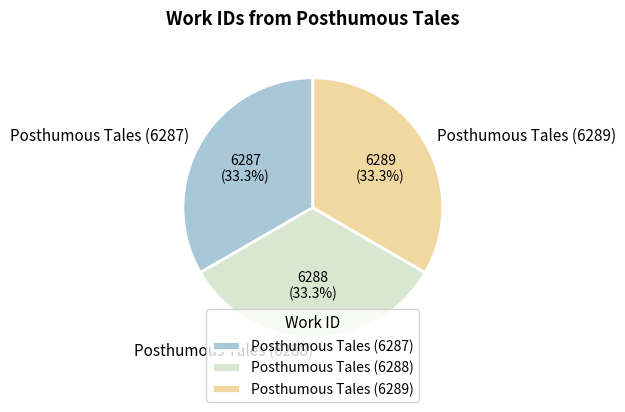

Is it true that Posthumous Tales (6287) is 33% of the pie?

True